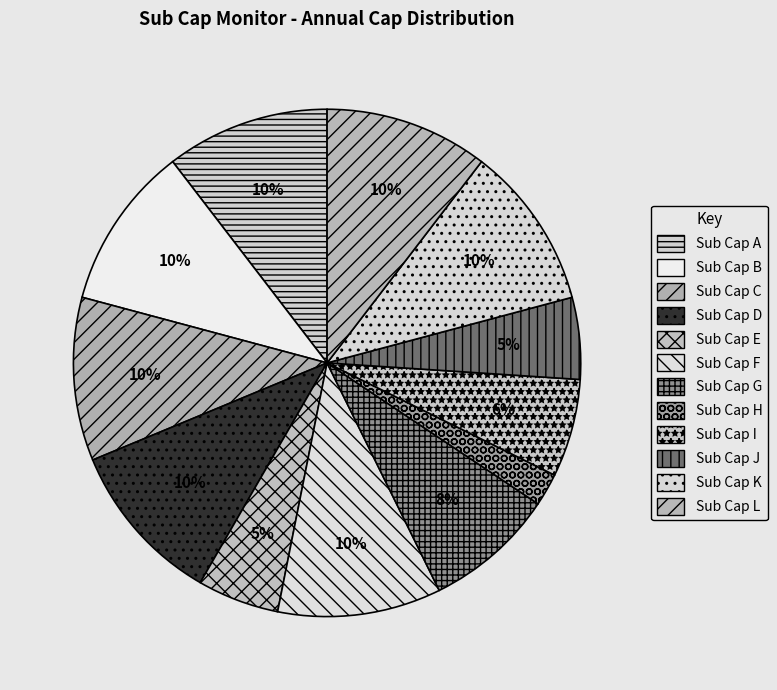

Is it true that Sub Cap A is 10% of the pie?

True